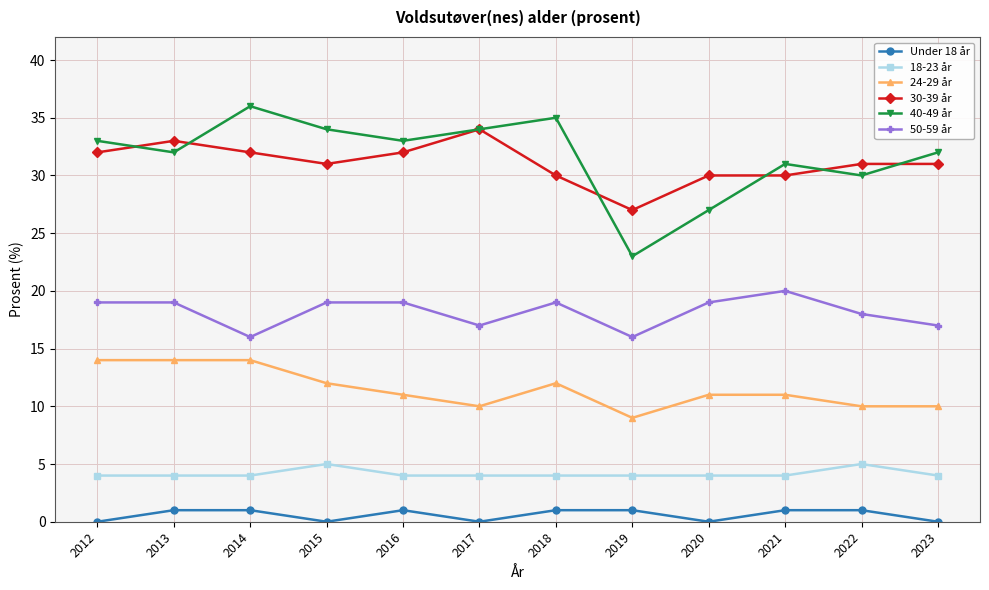

True or false: 30-39 år has more than 0 points higher than both neighbors.

True